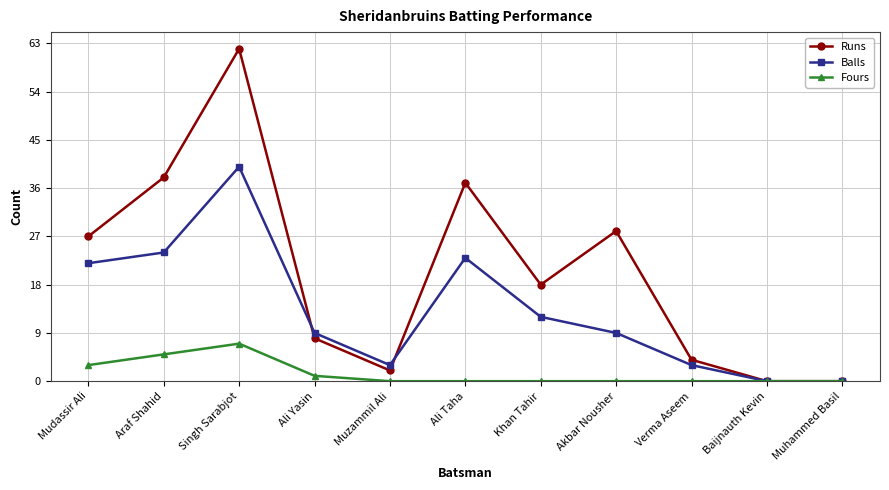

How many distinct data groups are displayed?

3